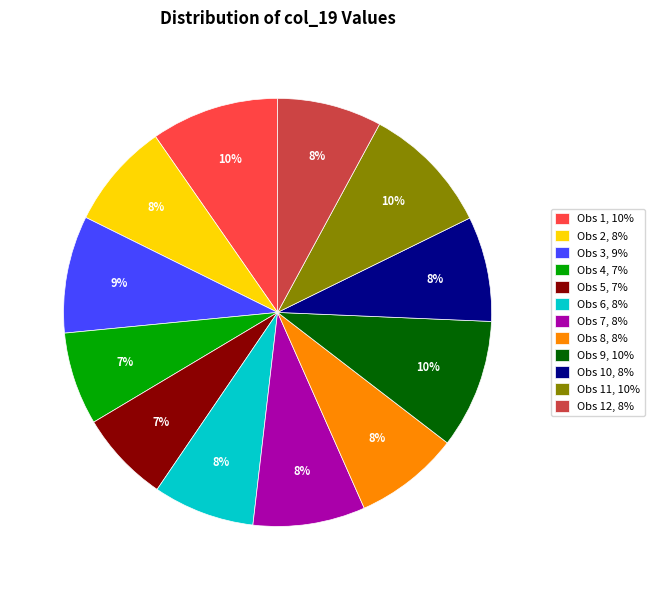

Is it true that Obs 10, 8% is 1% of the pie?

False